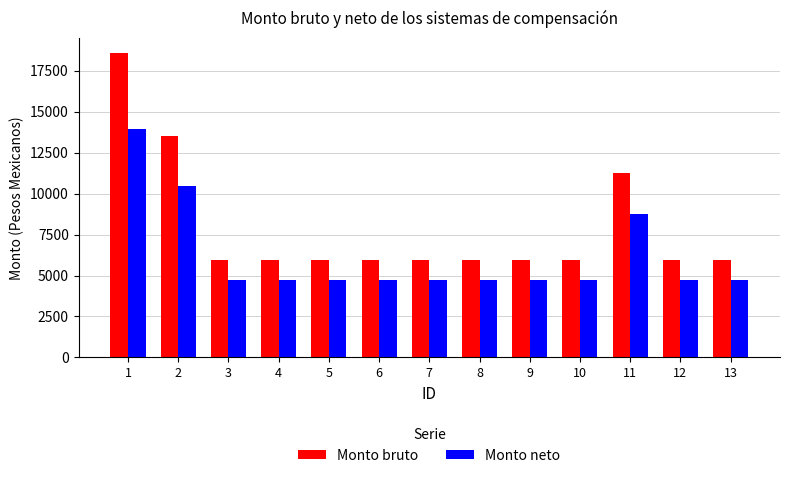

Is it true that Monto bruto equals 5945.2 at 9?

True